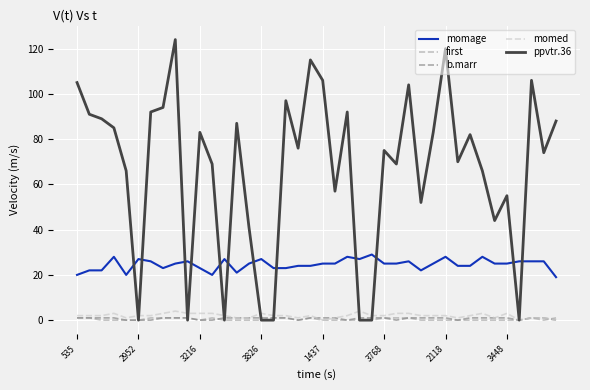

Which series has the largest total across all categories?

ppvtr.36